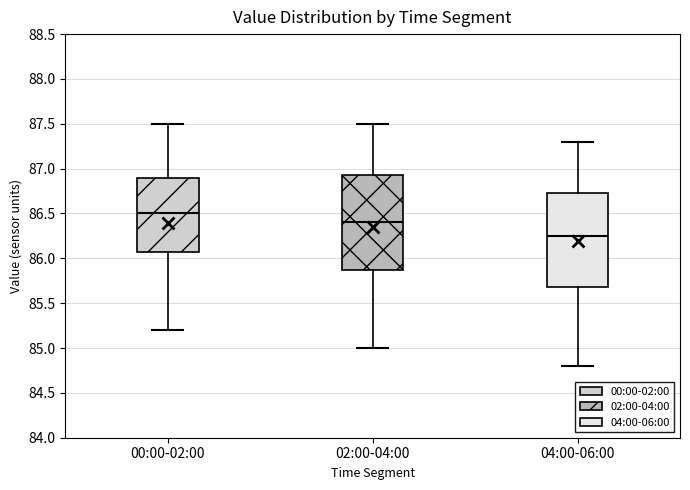

Which box has the highest median line?

00:00-02:00